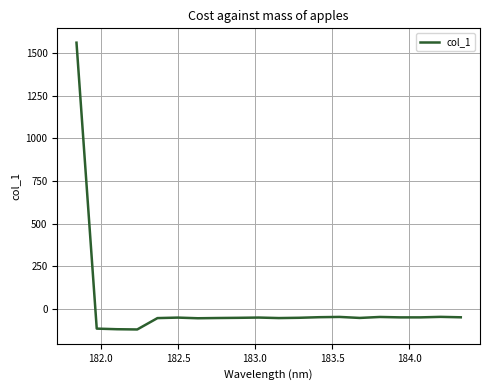

What is the difference between the maximum and minimum values?

1683.9